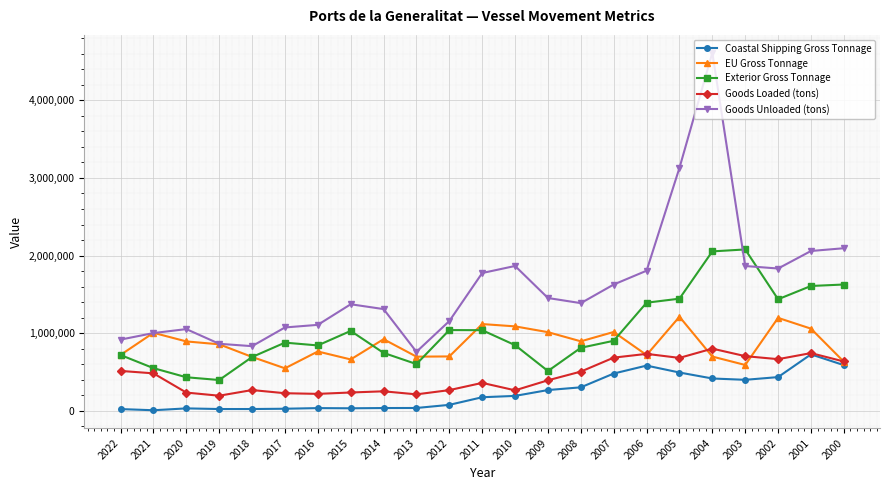

True or false: Coastal Shipping Gross Tonnage and Goods Unloaded (tons) cross at least once.

False